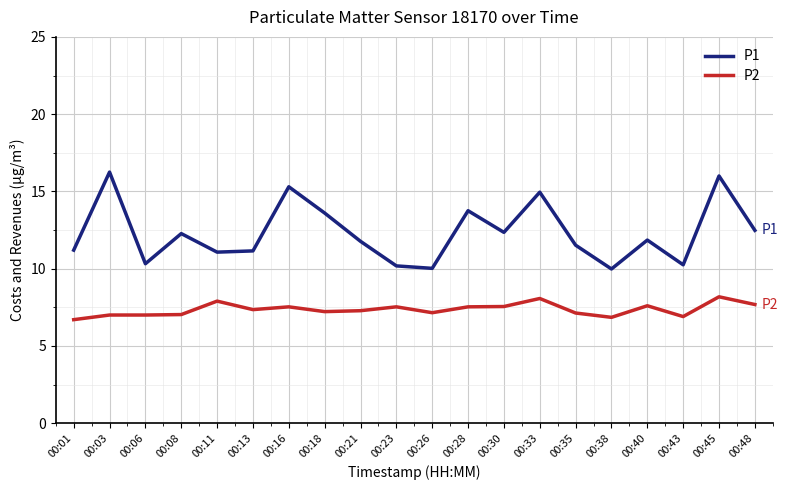

The value of P1 at 00:01 is 4.9. True or false?

False